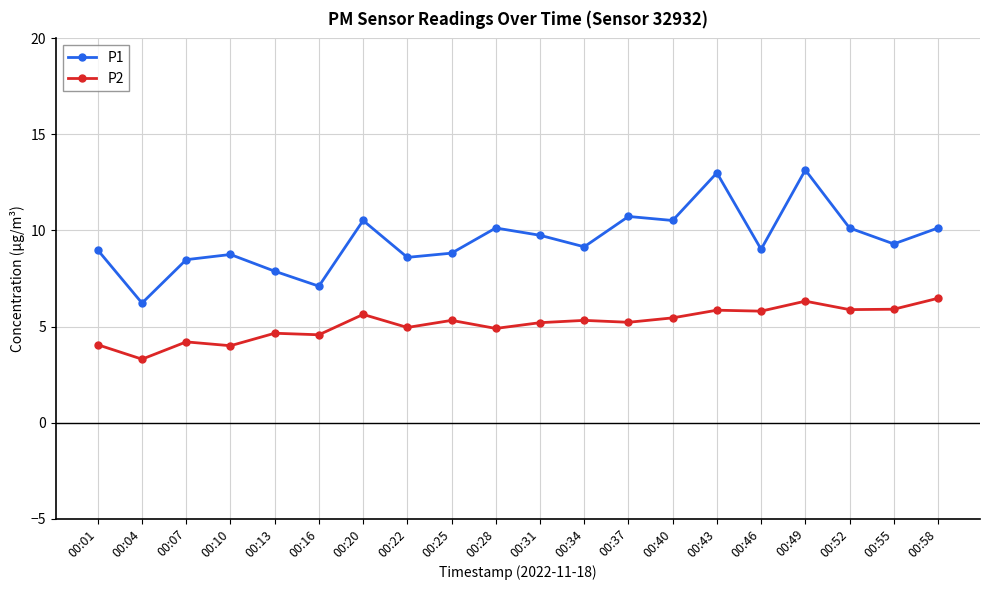

At which label does P2 first exceed 5?

00:20